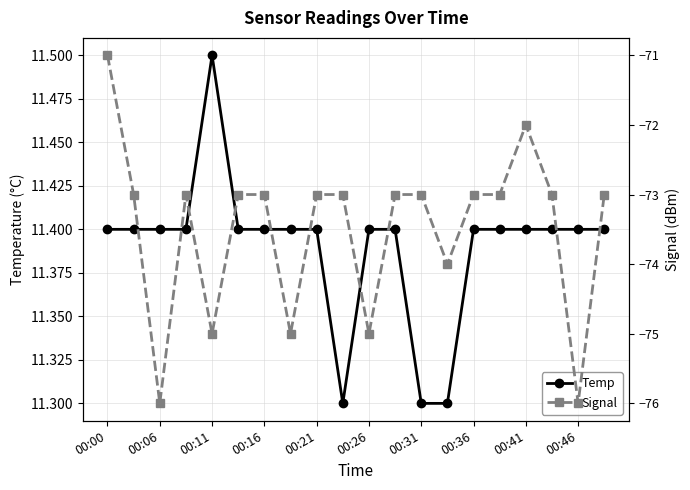

What is the average value of the Temp series?

11.4